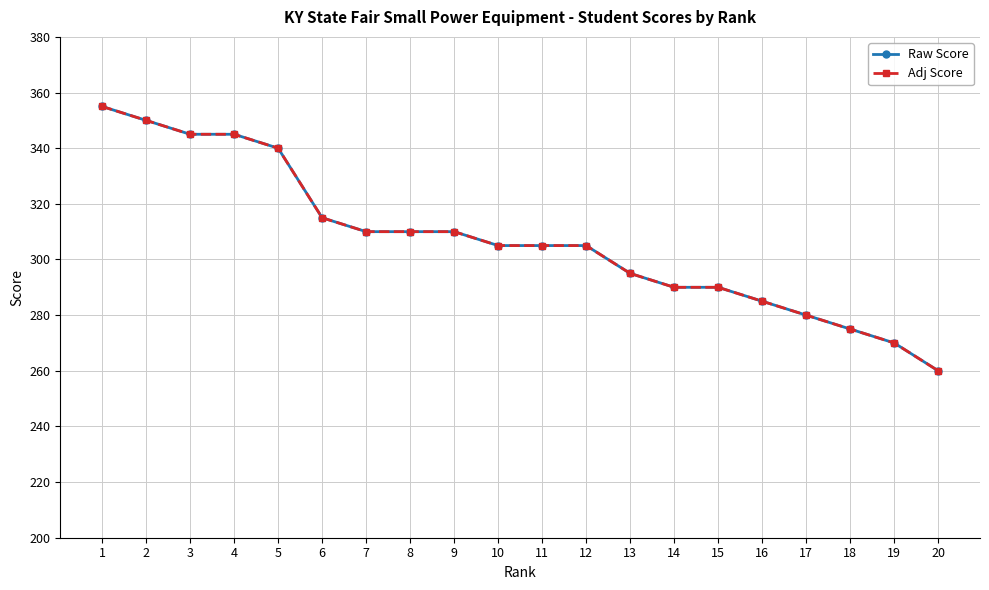

Which has a higher value, 19 or 20?

19